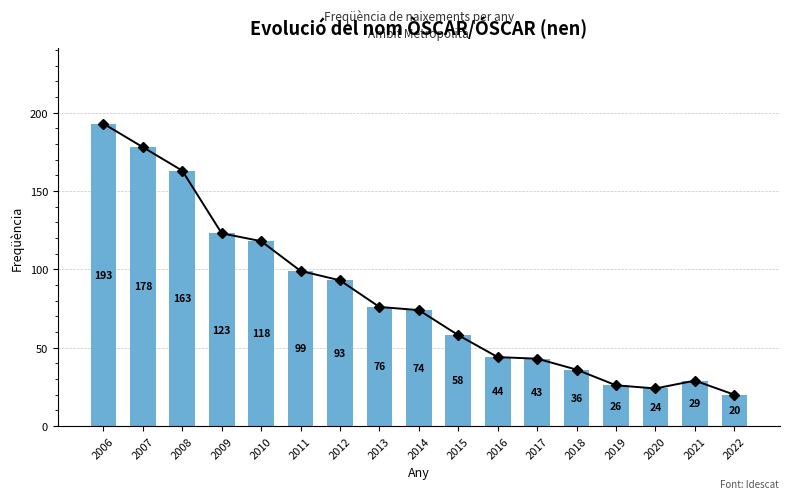

What is the sum of the values at 2008 and 2009?

286